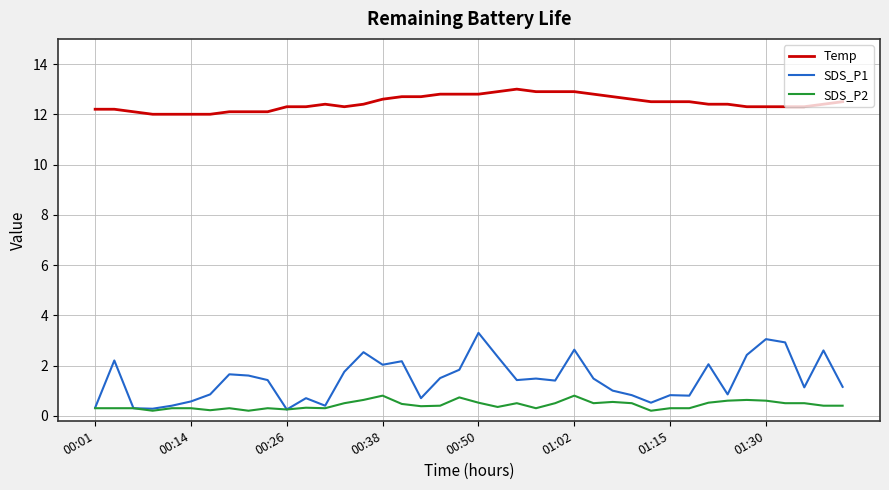

What is the greatest value displayed?

13.0